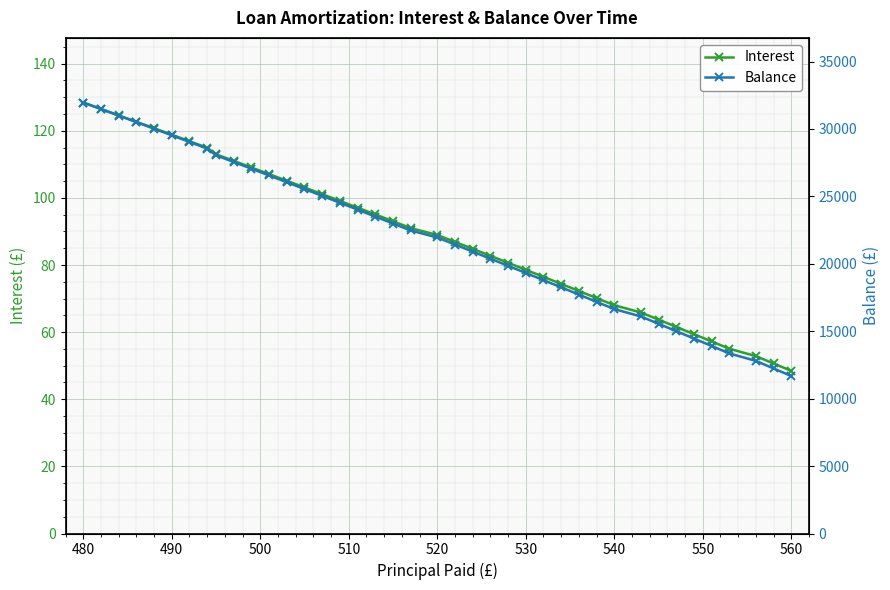

What is the maximum value for Interest?

128.4